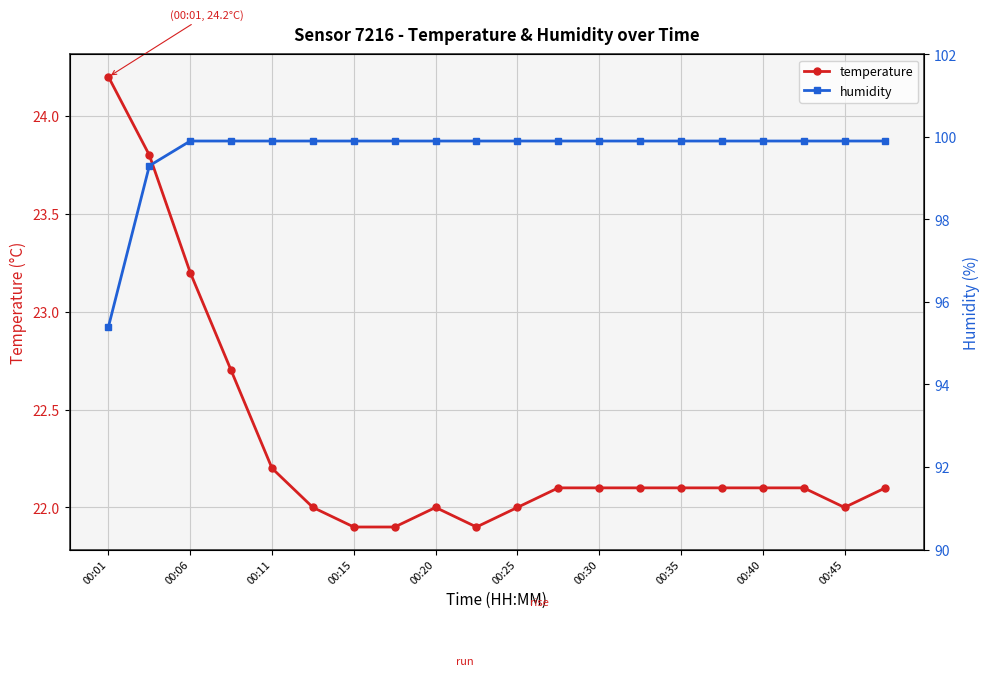

Count the number of data series in this chart.

2